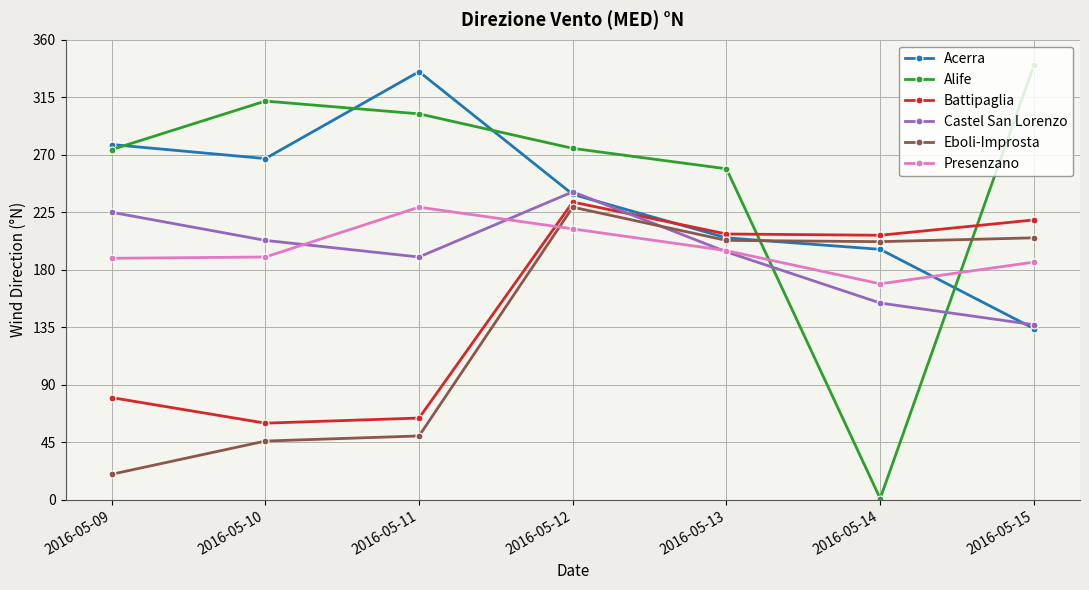

True or false: Eboli-Improsta has a value of 46 at 2016-05-10.

True